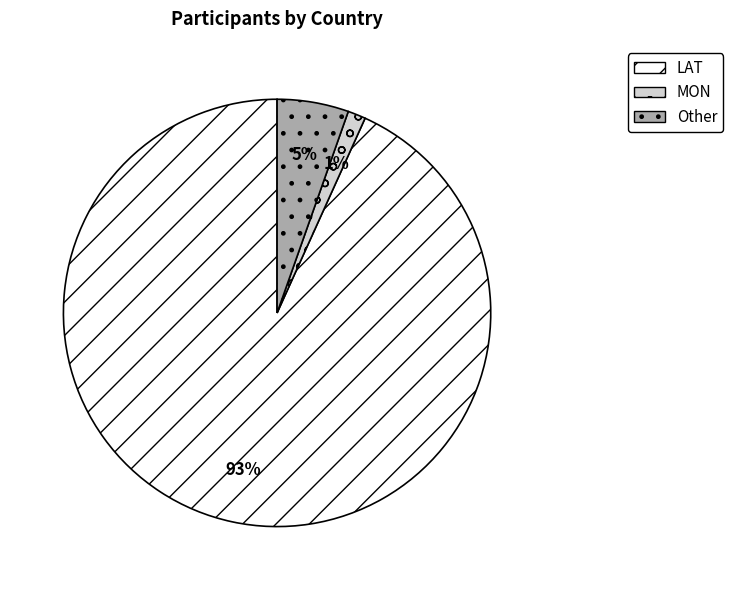

Rank the categories by value from lowest to highest.

MON, Other, LAT